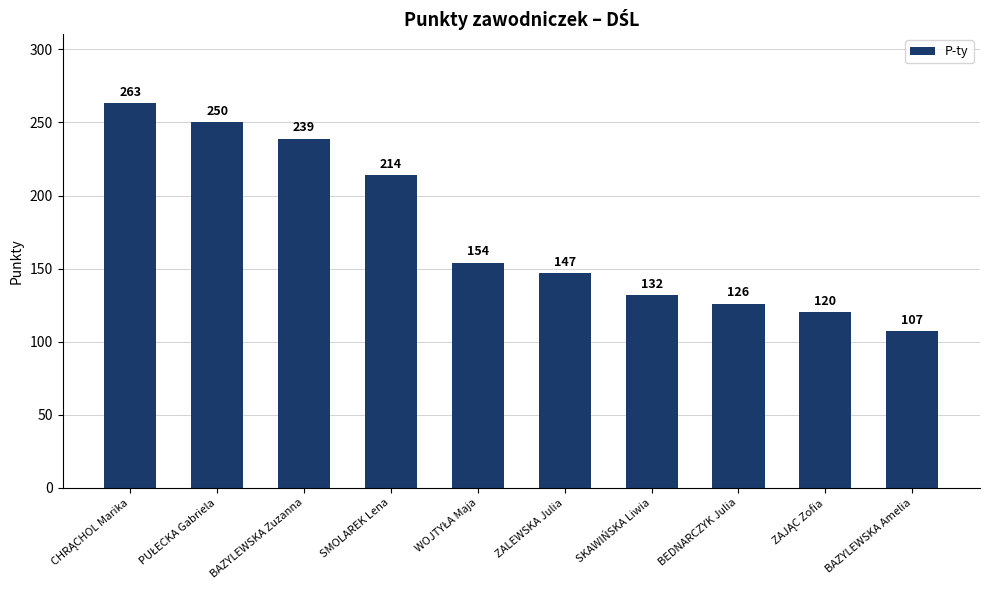

True or false: the data shows 214 at SMOLAREK Lena.

True